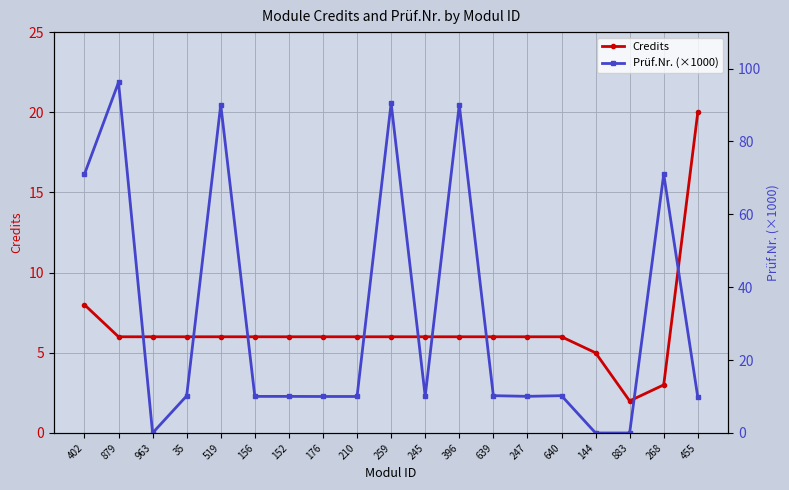

How many data points does each series have?

19